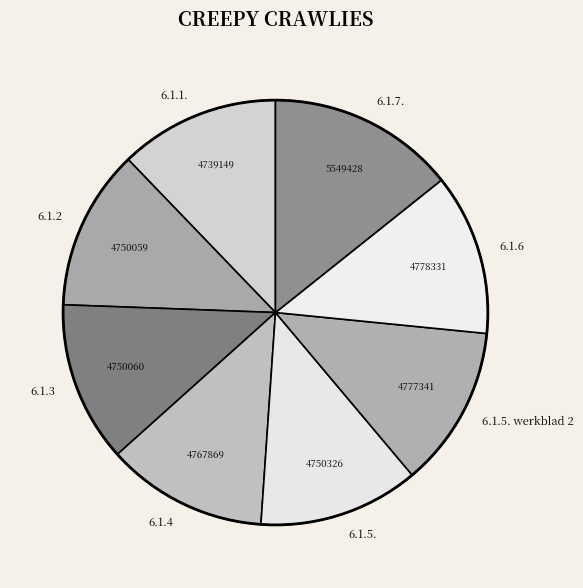

True or false: 6.1.1. accounts for 12% of the total.

True